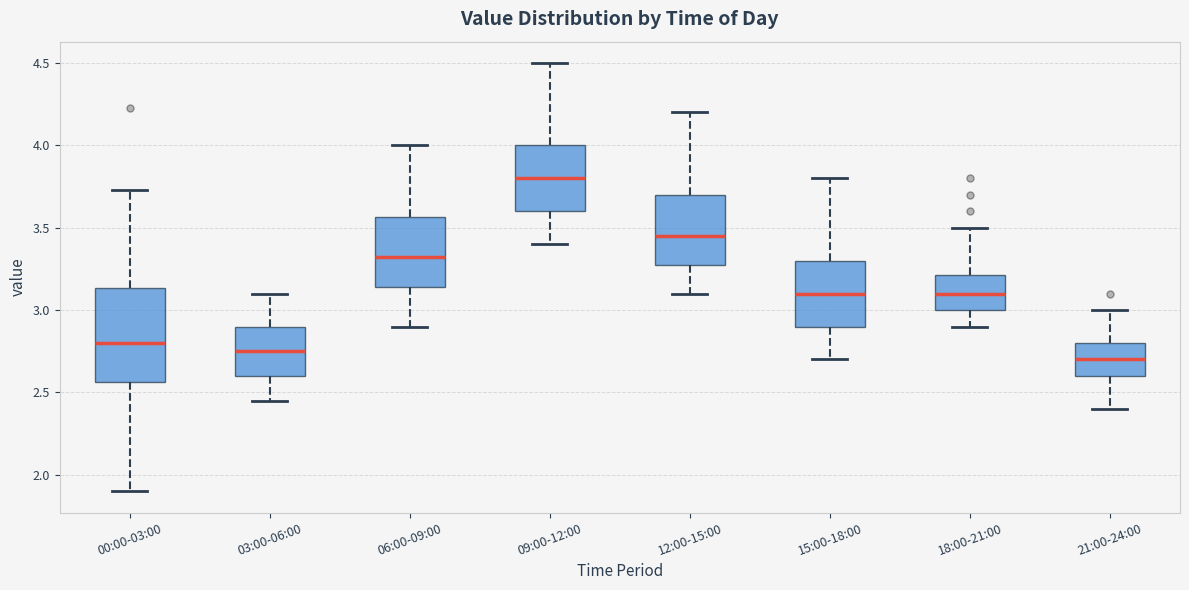

Reading left to right, read every box against the y-axis: the position of its median line, the range the box covers, and the ends of its whiskers. The values are not printed on the chart, so give them approximately, as read against the axis.

00:00-03:00: median 2.80, box 2.55 to 3.15, whiskers 1.90 to 3.75
03:00-06:00: median 2.75, box 2.60 to 2.90, whiskers 2.45 to 3.10
06:00-09:00: median 3.35, box 3.15 to 3.55, whiskers 2.90 to 4.00
09:00-12:00: median 3.80, box 3.60 to 4.00, whiskers 3.40 to 4.50
12:00-15:00: median 3.45, box 3.30 to 3.70, whiskers 3.10 to 4.20
15:00-18:00: median 3.10, box 2.90 to 3.30, whiskers 2.70 to 3.80
18:00-21:00: median 3.10, box 3.00 to 3.20, whiskers 2.90 to 3.50
21:00-24:00: median 2.70, box 2.60 to 2.80, whiskers 2.40 to 3.00